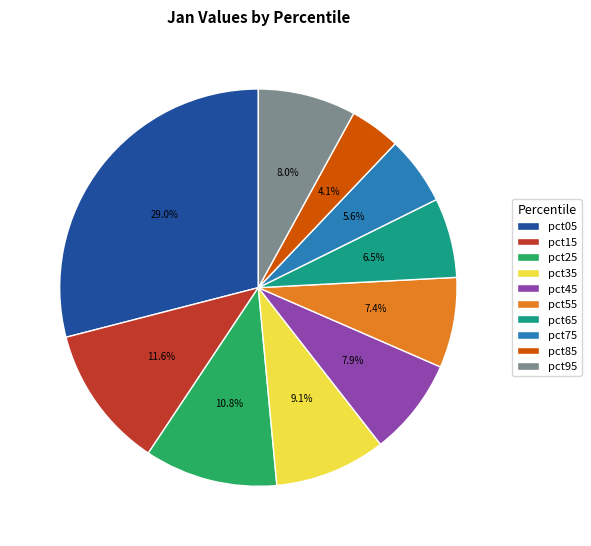

To the nearest percent, what is the average slice percentage?

10%